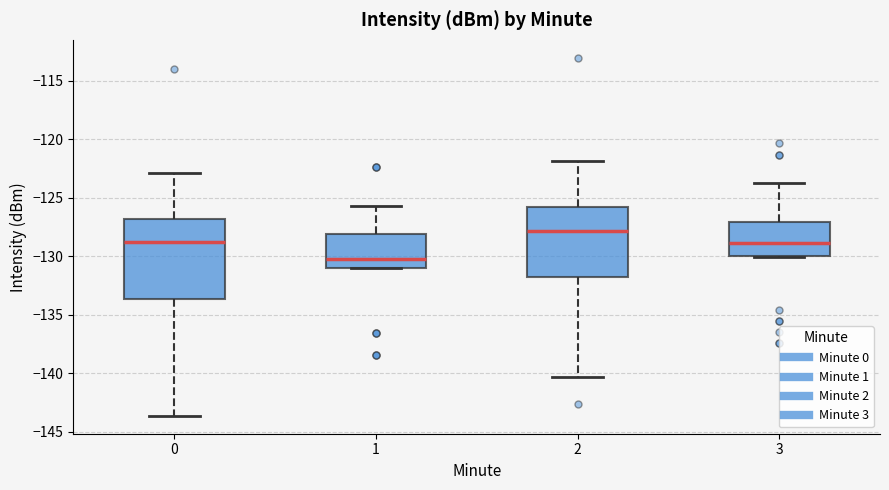

Which box has the highest median line?

2